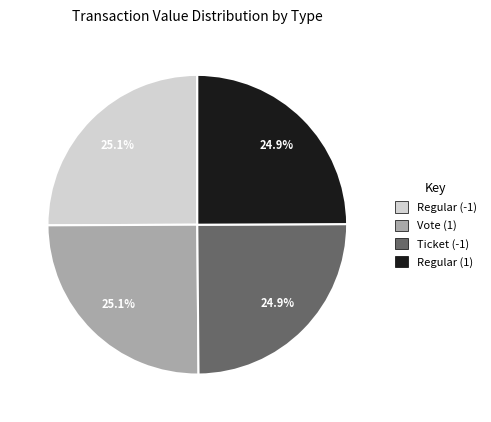

What percentage is the Regular (1) slice, to the nearest percent?

25%